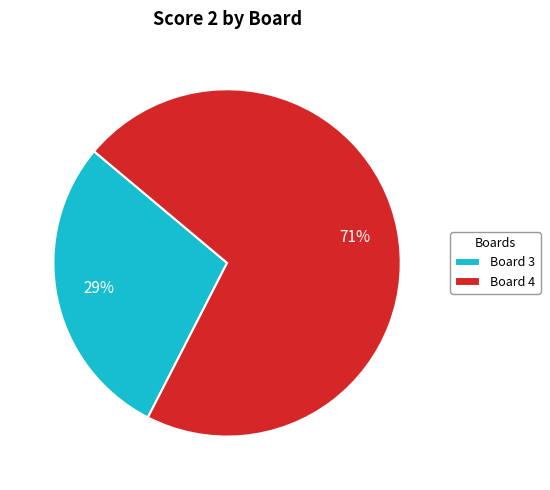

Between Board 3 and Board 4, which is larger?

Board 4